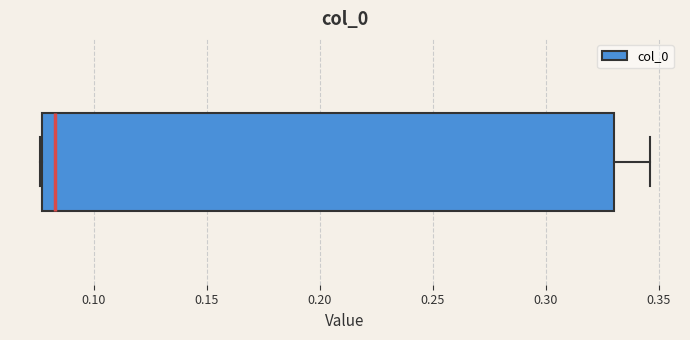

Read this box plot against the x-axis: the position of the median line, the range covered by the box, and the ends of both whiskers. The values are not printed on the chart, so give them approximately, as read against the axis.

median 0.085, box 0.075 to 0.330, whiskers 0.075 to 0.345